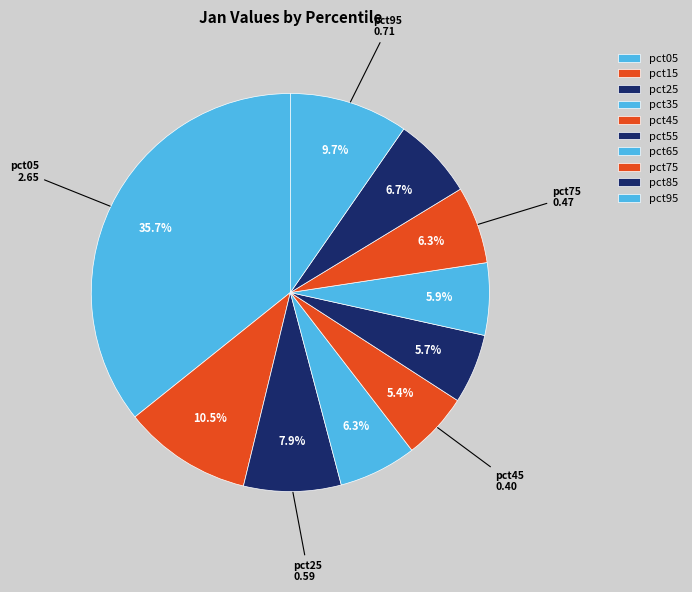

How many slices are in this pie chart?

10